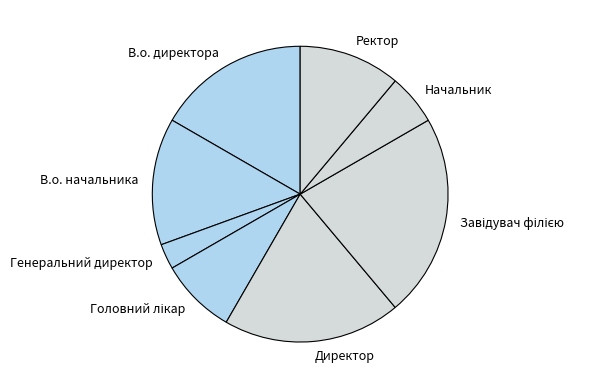

The В.о. директора slice represents 17% of the pie. True or false?

True